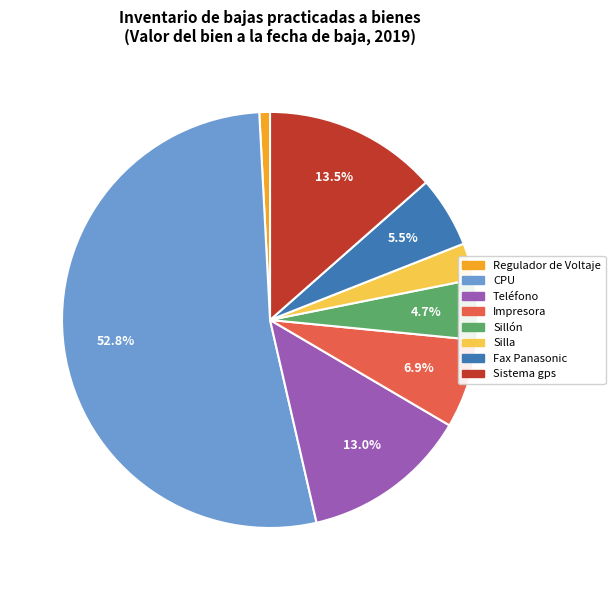

Do Sistema gps and Fax Panasonic together represent more than half of the pie?

No